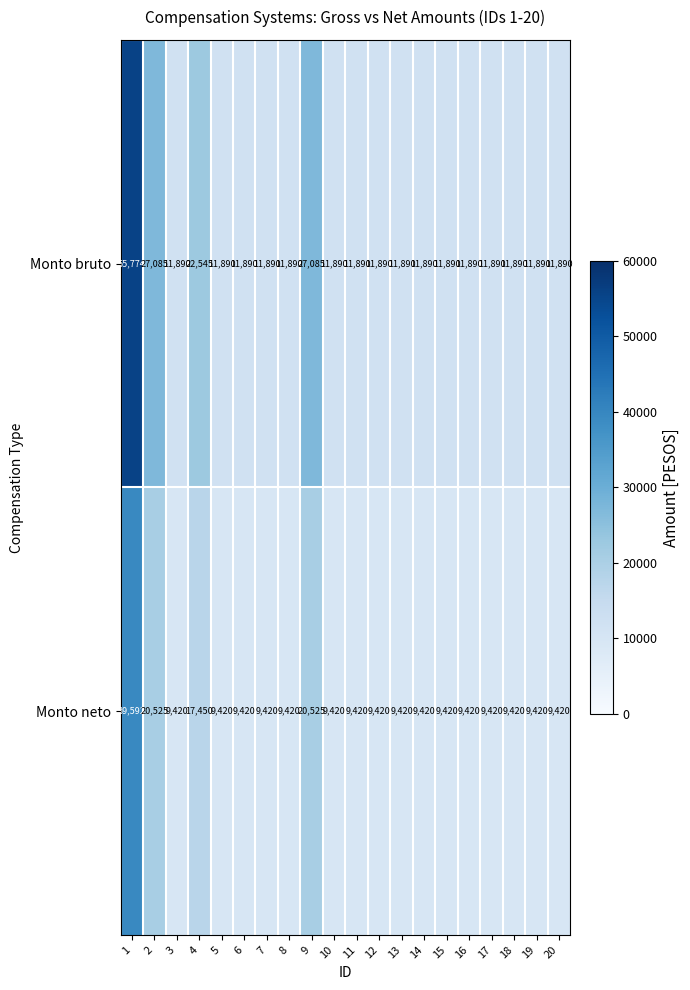

Rank the series at 18 from highest to lowest value.

Monto bruto, Monto neto